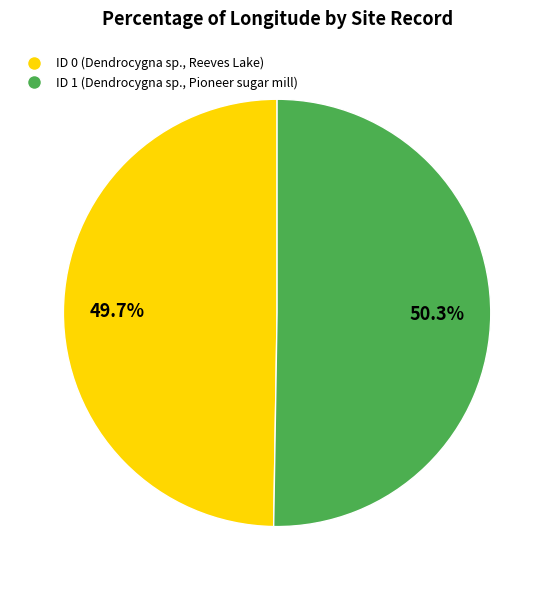

To the nearest percent, what percentage of the pie is ID 1 (Dendrocygna sp., Pioneer sugar mill)?

50%